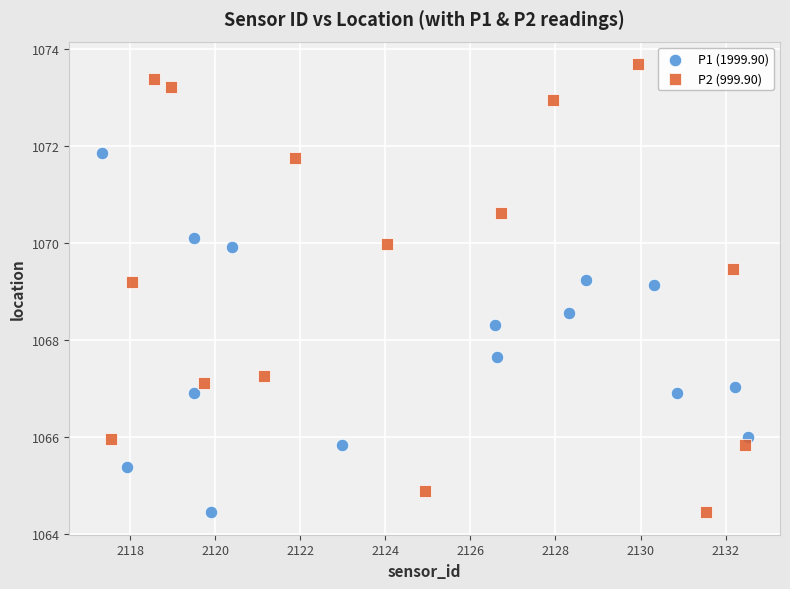

What are all the series names shown in the legend?

P1 (1999.90), P2 (999.90)